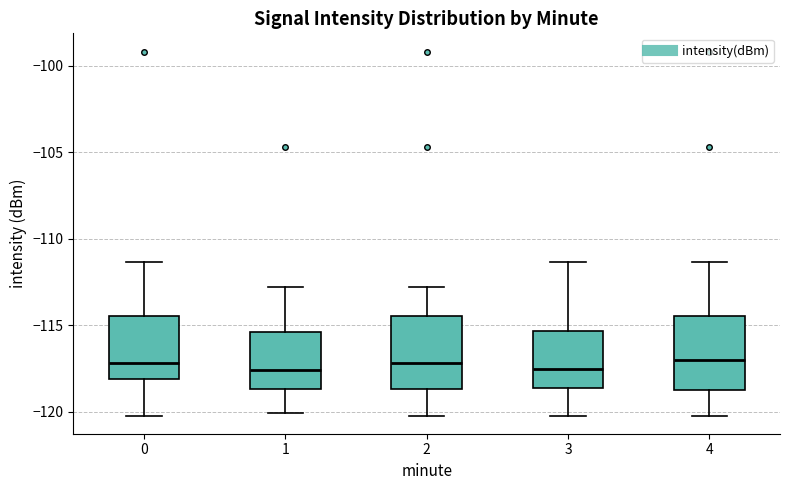

Where is the lower edge of the box at x = 1 on the y-axis? The values are not printed on the chart, so give them approximately, as read against the axis.

-118.5